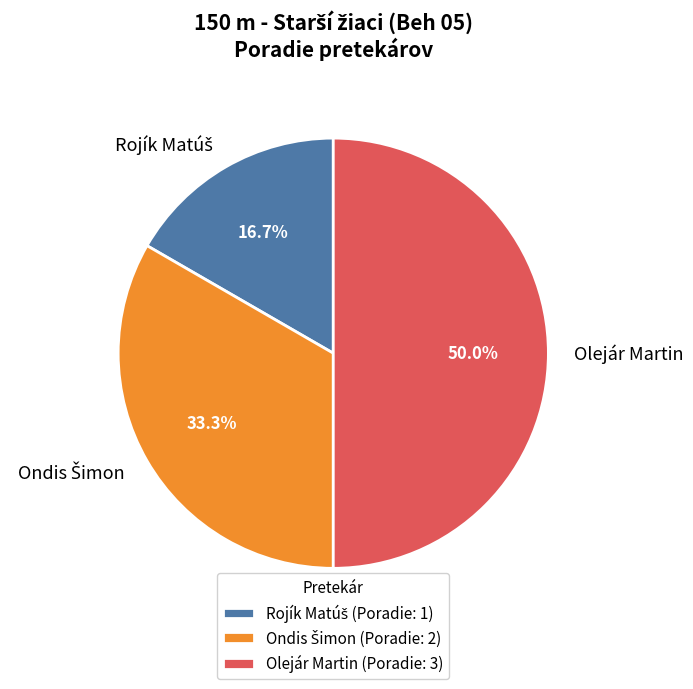

Which category has the biggest portion of the pie?

Olejár Martin